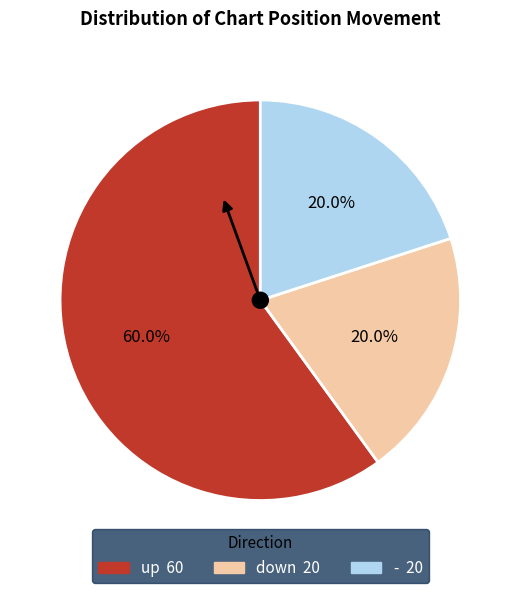

Is it true that down is 27% of the pie?

False